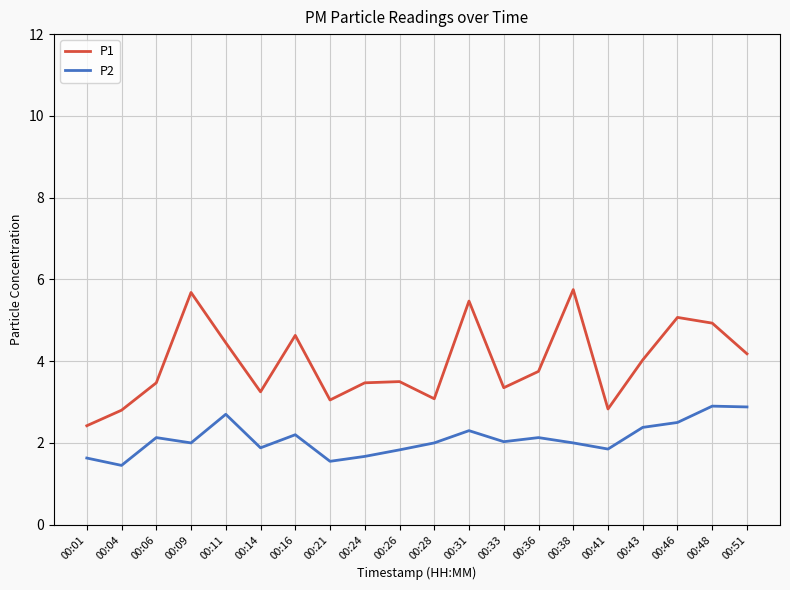

Rank the series by their average value, from highest to lowest.

P1, P2